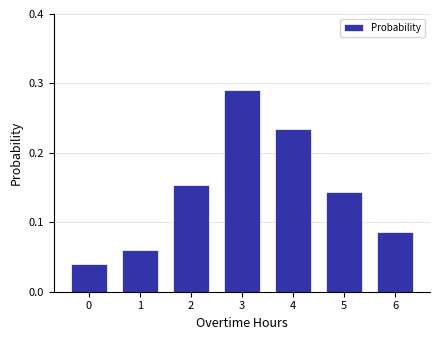

What is the change in value from 1 to 5?

+0.1